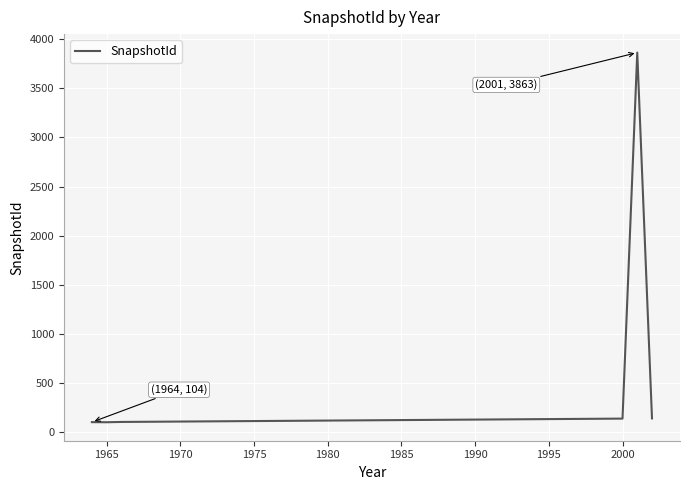

What is the greatest value displayed?

3863